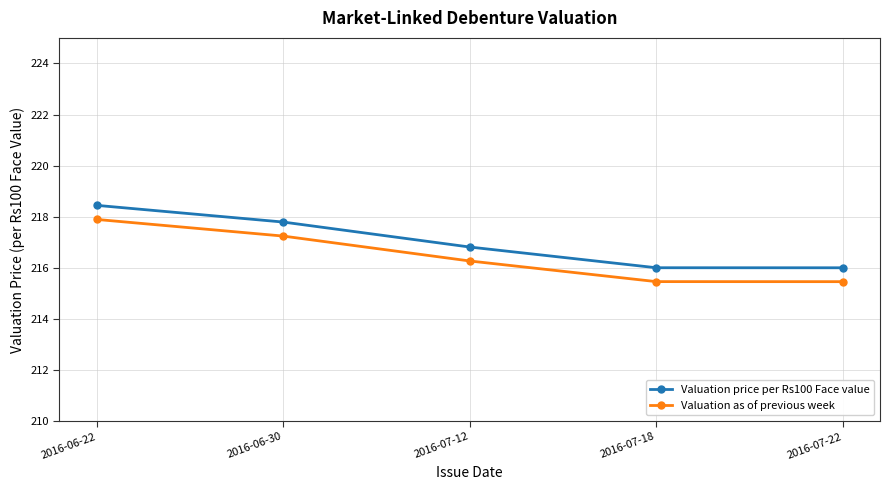

What is the value of the Valuation as of previous week point at the 5th from the left?

215.5